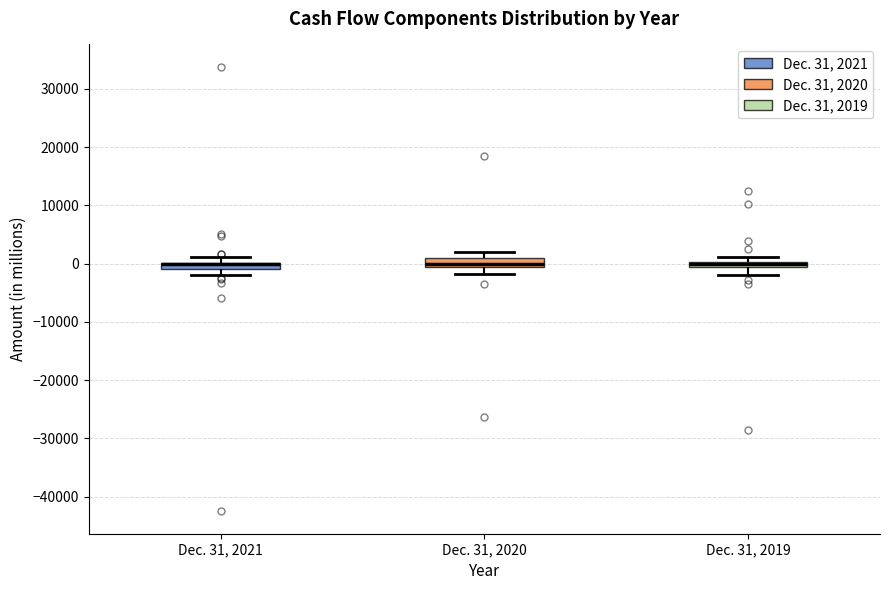

Where is the upper edge of the box for Dec. 31, 2020 on the y-axis? The values are not printed on the chart, so give them approximately, as read against the axis.

1000